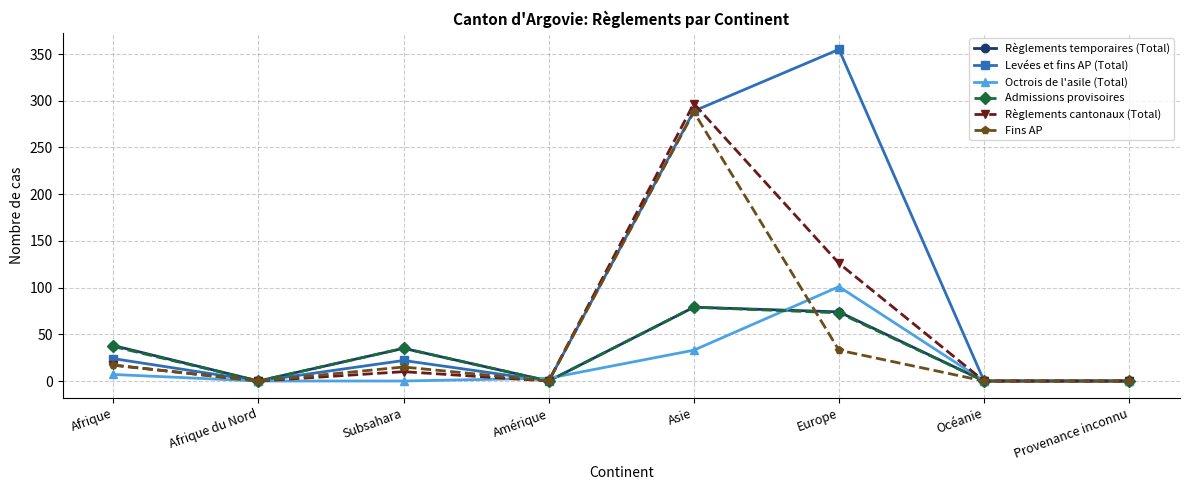

True or false: Levées et fins AP (Total) has more than 1 interior local peaks.

True